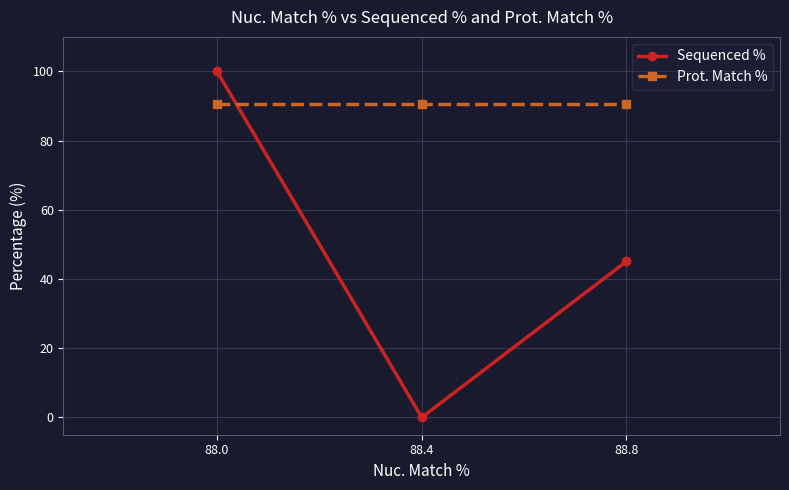

What is the total value across all series at 88.0?

190.7